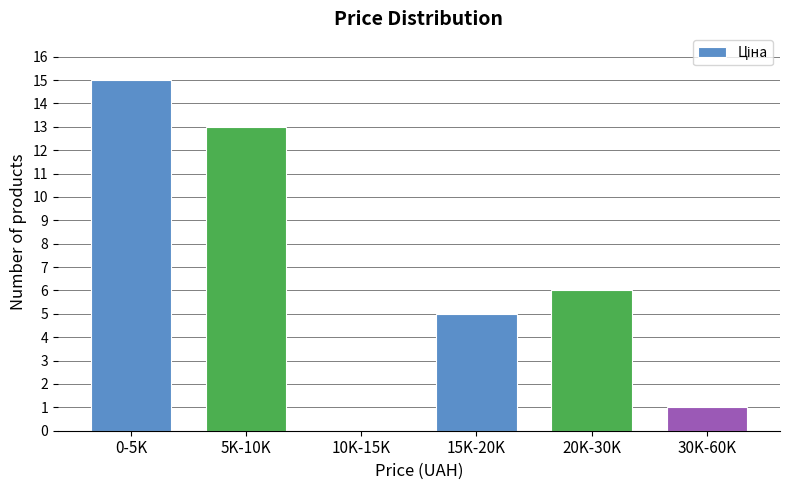

Reading left to right, list all the values displayed in this chart.

0-5K=15	5K-10K=13	10K-15K=0	15K-20K=5	20K-30K=6	30K-60K=1